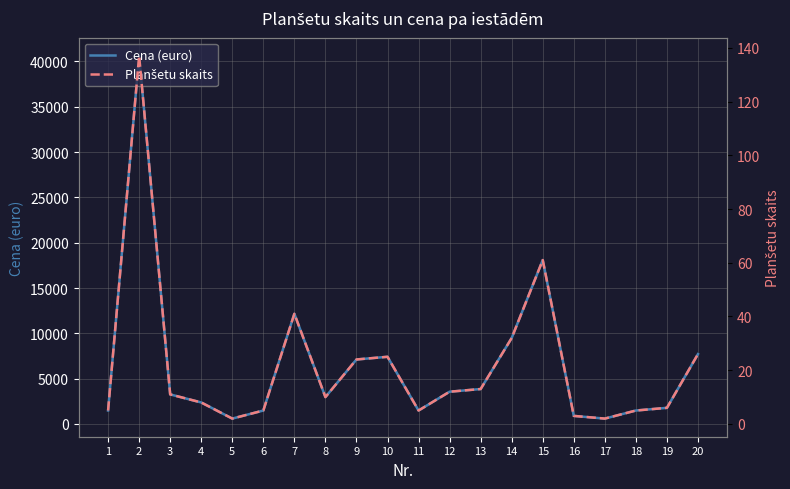

What is the maximum value shown in the chart?

40613.7